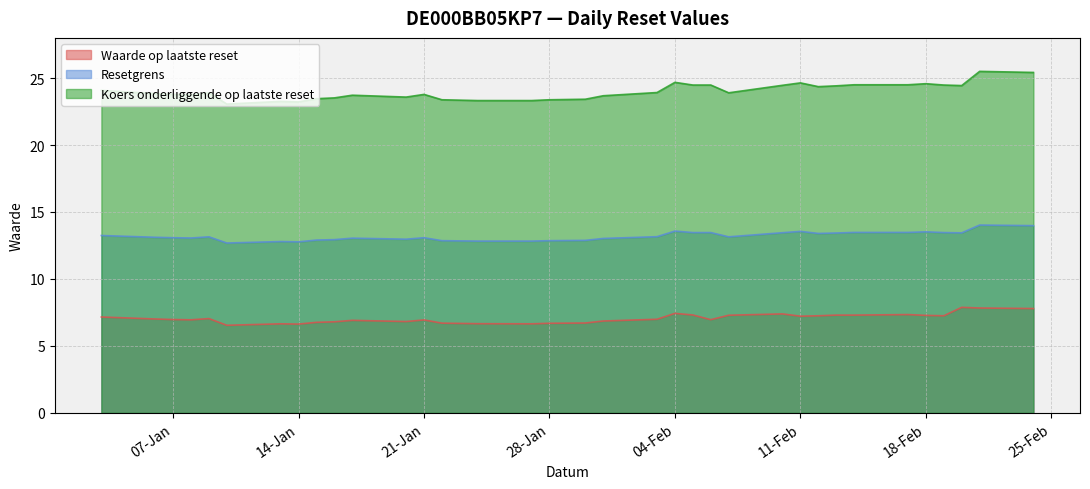

At 2025-02-24, list the series in order from smallest to largest.

Waarde op laatste reset, Resetgrens, Koers onderliggende op laatste reset